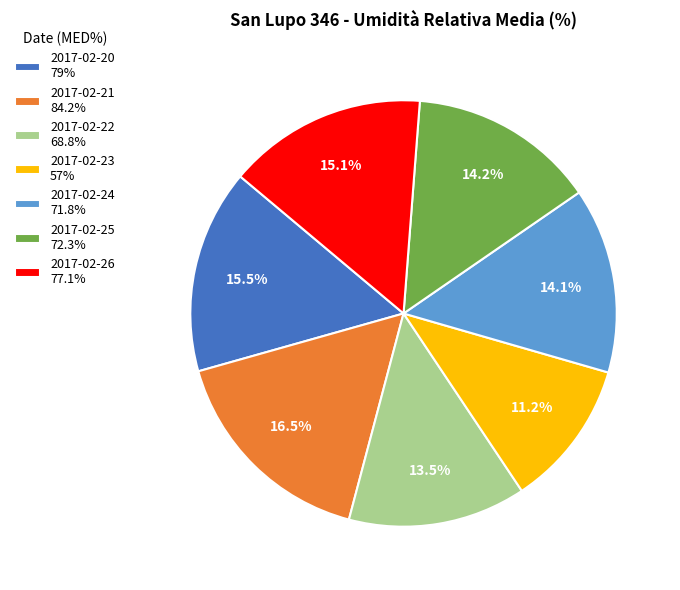

Is the sum of 2017-02-22 and 2017-02-20 greater than half?

No